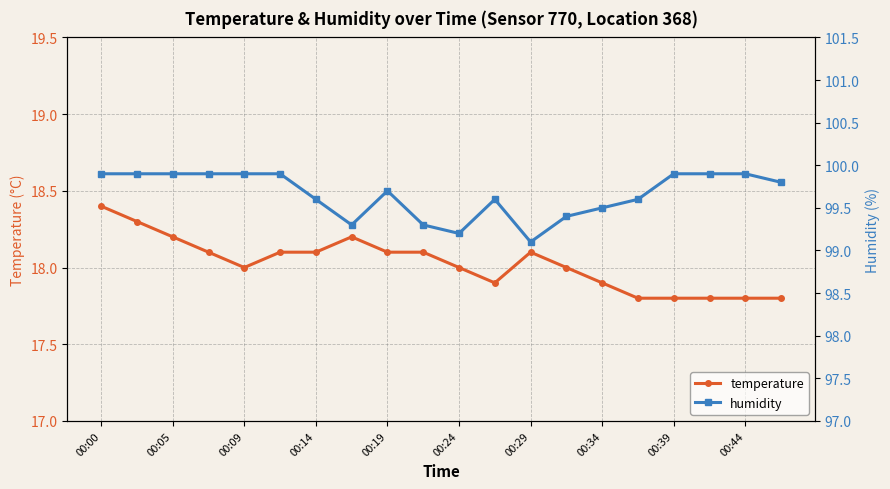

At which category does temperature reach its first local valley?

00:09